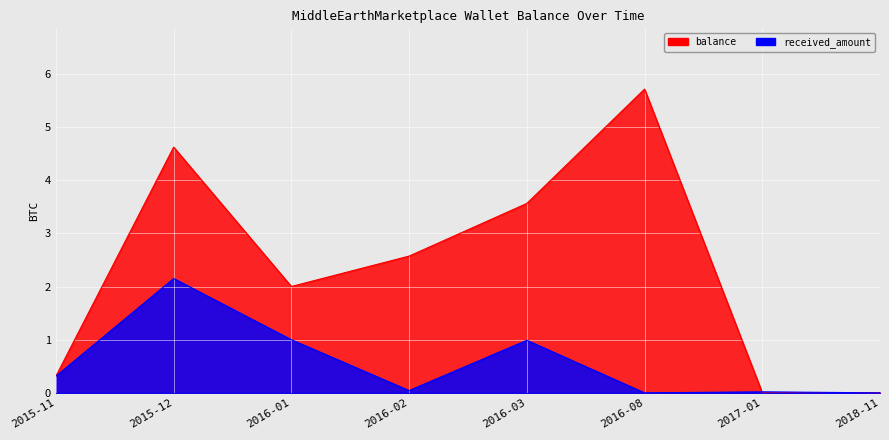

What is the difference between the second highest and minimum values in the balance series?

4.6